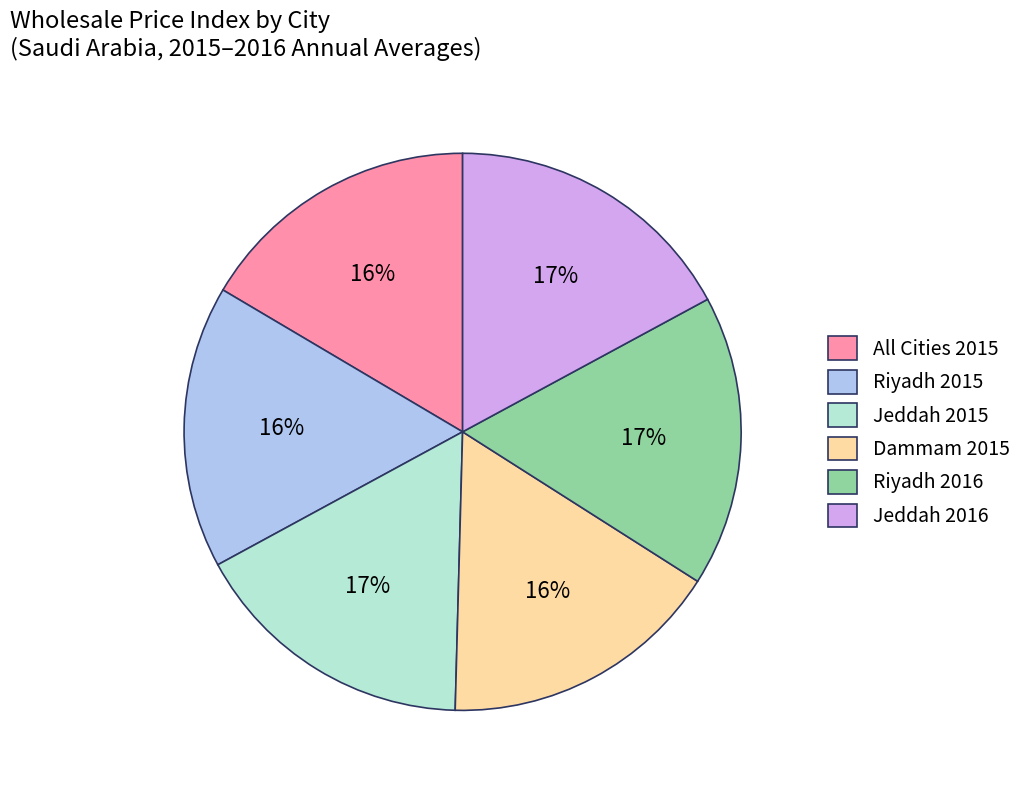

Is there a majority slice in this chart?

No